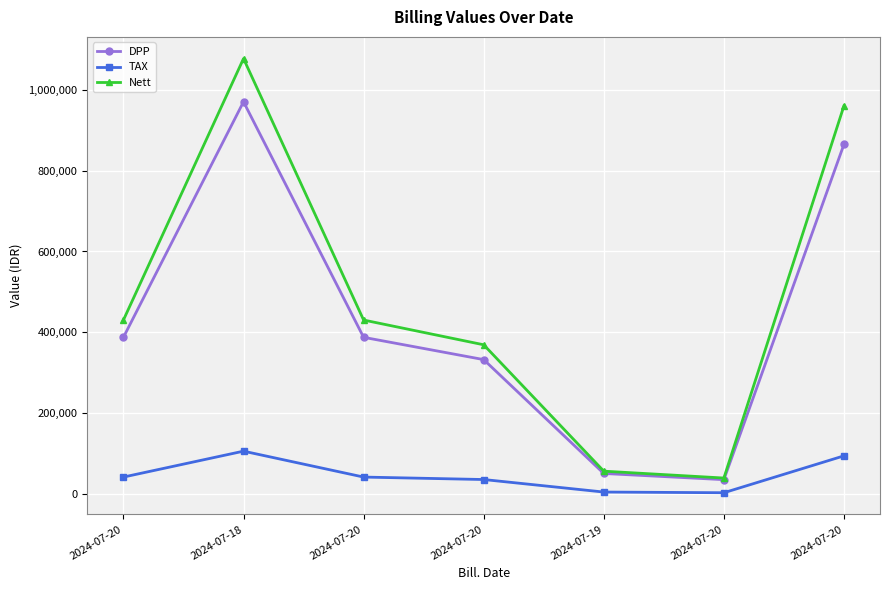

Reading right to left, list all the values displayed in this chart.

DPP: 2024-07-20=864866	2024-07-20=36288	2024-07-19=51585	2024-07-20=332887	2024-07-20=387959	2024-07-18=969896	2024-07-20=387959
TAX: 2024-07-20=95135	2024-07-20=3992	2024-07-19=5674	2024-07-20=36618	2024-07-20=42675	2024-07-18=106689	2024-07-20=42675
Nett: 2024-07-20=960001	2024-07-20=40280	2024-07-19=57259	2024-07-20=369505	2024-07-20=430634	2024-07-18=1076585	2024-07-20=430634